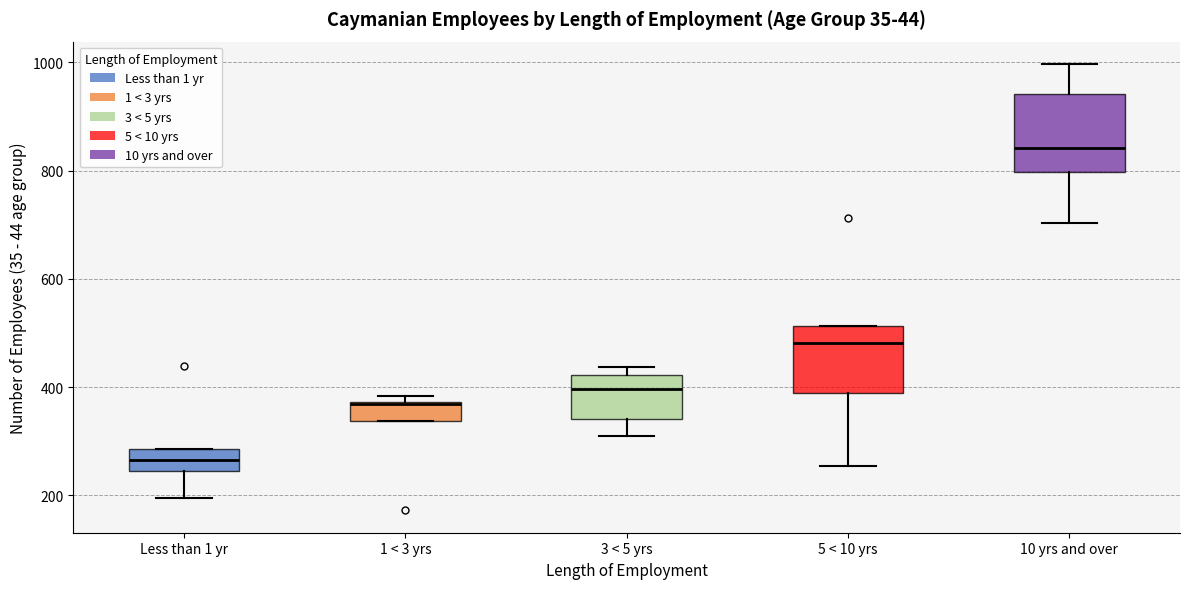

Reading left to right, transcribe this box plot: for each box, give where its median line is, the range the box spans, and where its two whiskers end, as read against the y-axis. The values are not printed on the chart, so give them approximately, as read against the axis.

Less than 1 yr: median 260, box 240 to 280, whiskers 200 to 280
1 < 3 yrs: median 360, box 340 to 380, whiskers 340 to 380 (just above the box's upper edge)
3 < 5 yrs: median 400, box 340 to 420, whiskers 300 to 440
5 < 10 yrs: median 480, box 380 to 520, whiskers 260 to 520
10 yrs and over: median 840, box 800 to 940, whiskers 700 to 1000